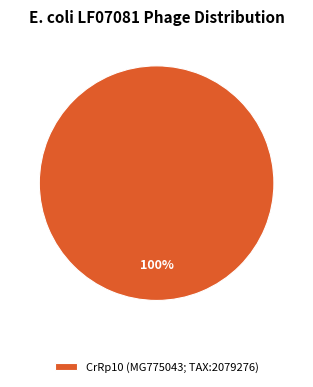

Is it true that CrRp10 (MG775043; TAX:2079276) is 100% of the pie?

True